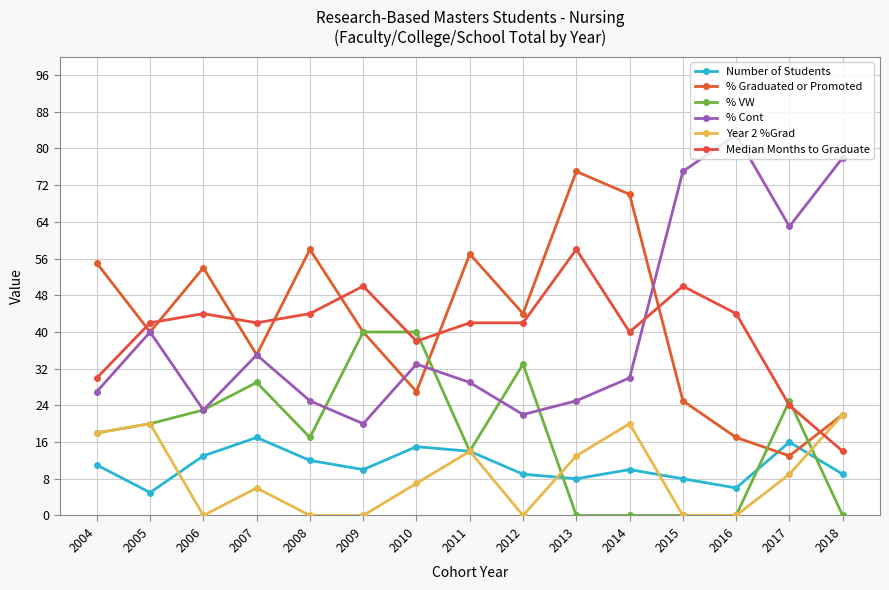

The % Graduated or Promoted series shows 44 at 2012. True or false?

True